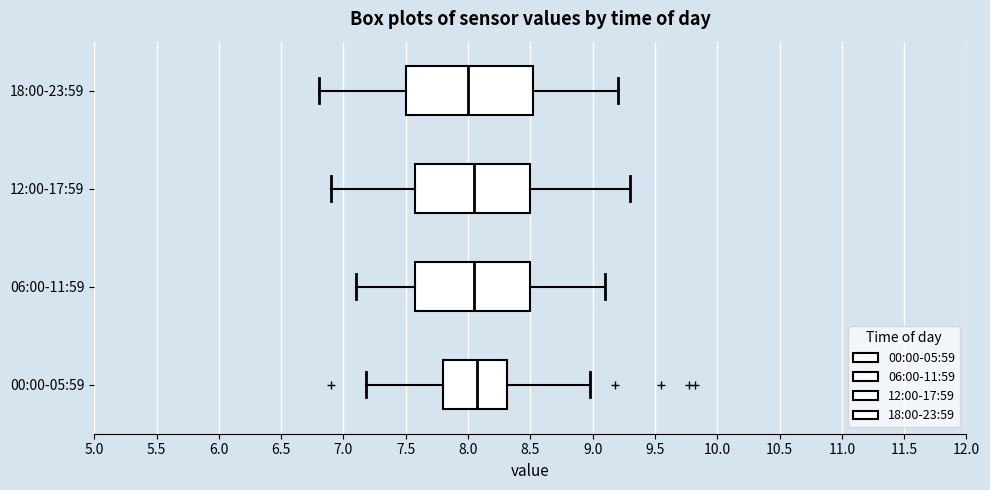

Reading bottom to top, read every box against the x-axis: the position of its median line, the range the box covers, and the ends of its whiskers. The values are not printed on the chart, so give them approximately, as read against the axis.

00:00-05:59: median 8.05, box 7.80 to 8.30, whiskers 7.20 to 9.00
06:00-11:59: median 8.05, box 7.60 to 8.50, whiskers 7.10 to 9.10
12:00-17:59: median 8.05, box 7.60 to 8.50, whiskers 6.90 to 9.30
18:00-23:59: median 8.00, box 7.50 to 8.55, whiskers 6.80 to 9.20